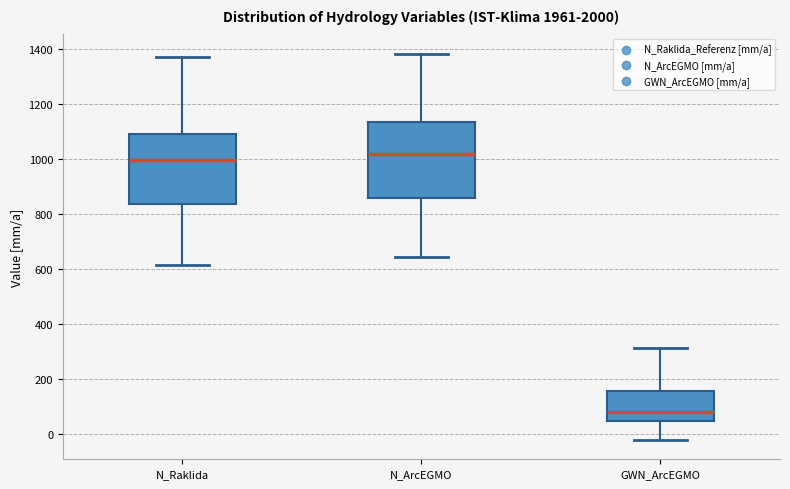

Which box's median line is the lowest?

GWN_ArcEGMO